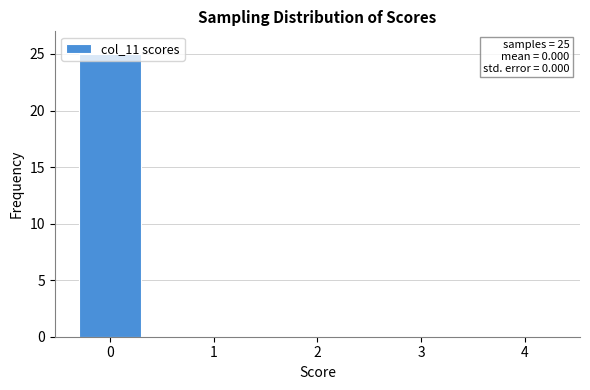

Which range on the x-axis has the tallest bar?

-0.5 to 0.5